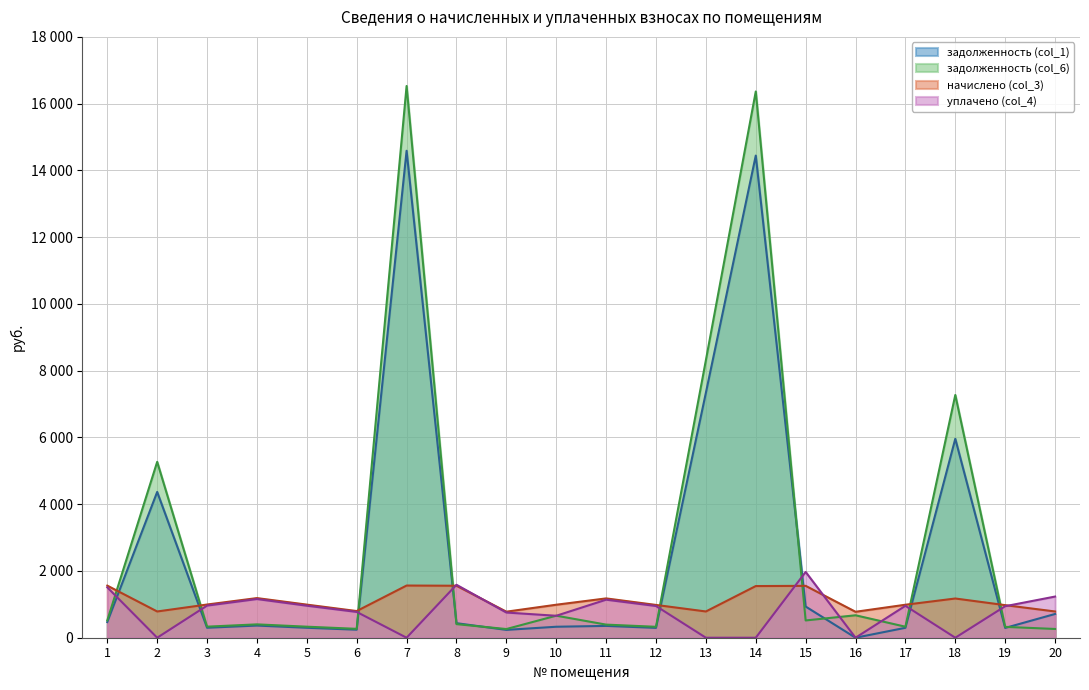

Reading left to right, what are all the values shown in this chart?

задолженность (col_1): 1=468.9	2=4367.4	3=298.9	4=364.2	5=297.9	6=240.0	7=14588.6	8=435.9	9=234.4	10=328.8	11=354.0	12=295.1	13=7337.8	14=14443.5	15=934.0	16=0.0	17=297.0	18=5960.0	19=293.3	20=711.3
задолженность (col_6): 1=520.1	2=5268.7	3=331.5	4=400.2	5=330.5	6=266.2	7=16528.9	8=407.1	9=260.0	10=660.1	11=392.6	12=327.4	13=8313.7	14=16364.5	15=517.1	16=672.2	17=329.4	18=7272.4	19=325.3	20=262.1
начислено (col_3): 1=1560.2	2=786.3	3=994.6	4=1187.2	5=991.4	6=798.8	7=1563.3	8=1557.1	9=780.1	10=988.4	11=1177.9	12=982.1	13=786.3	14=1547.8	15=1554.0	16=777.0	17=988.4	18=1174.8	19=975.9	20=786.3
уплачено (col_4): 1=1509.0	2=0.0	3=961.9	4=1158.4	5=958.9	6=772.5	7=0.0	8=1585.9	9=754.5	10=657.6	11=1139.3	12=949.9	13=0.0	14=0.0	15=1970.9	16=0.0	17=955.9	18=0.0	19=943.9	20=1233.1